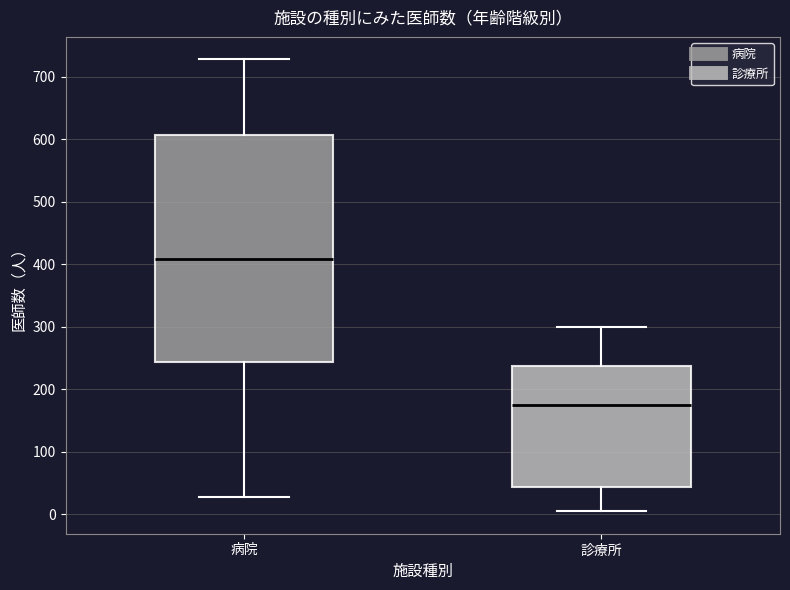

Reading left to right, transcribe this box plot: for each box, give where its median line is, the range the box spans, and where its two whiskers end, as read against the y-axis. The values are not printed on the chart, so give them approximately, as read against the axis.

病院: median 410, box 240 to 610, whiskers 30 to 730
診療所: median 180, box 40 to 240, whiskers 10 to 300